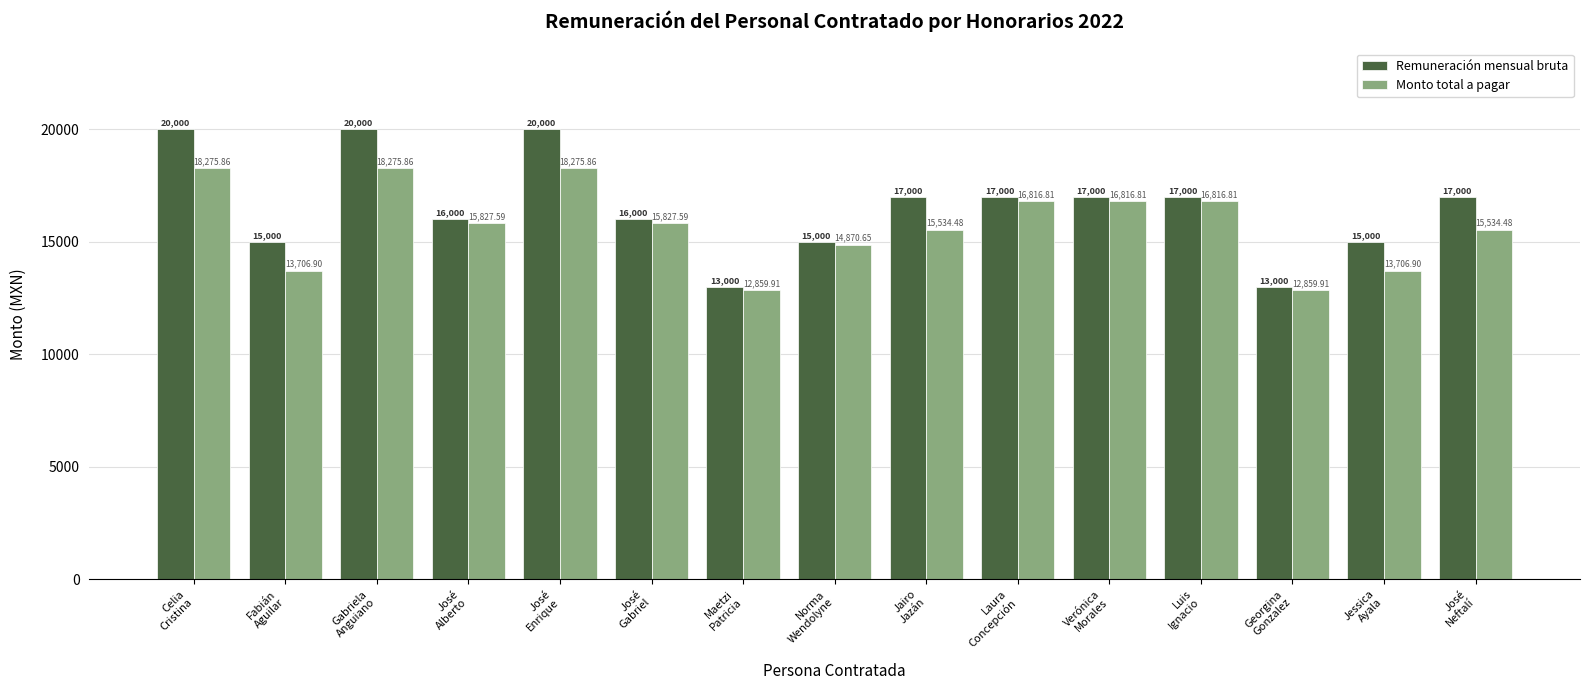

What is the average value of the Monto total a pagar series?

15733.8